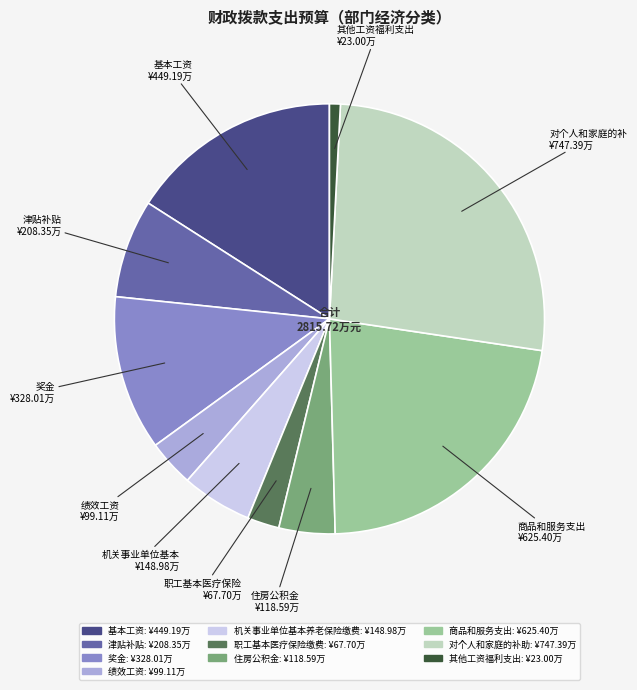

Is it true that 对个人和家庭的补助 is 15% of the pie?

False